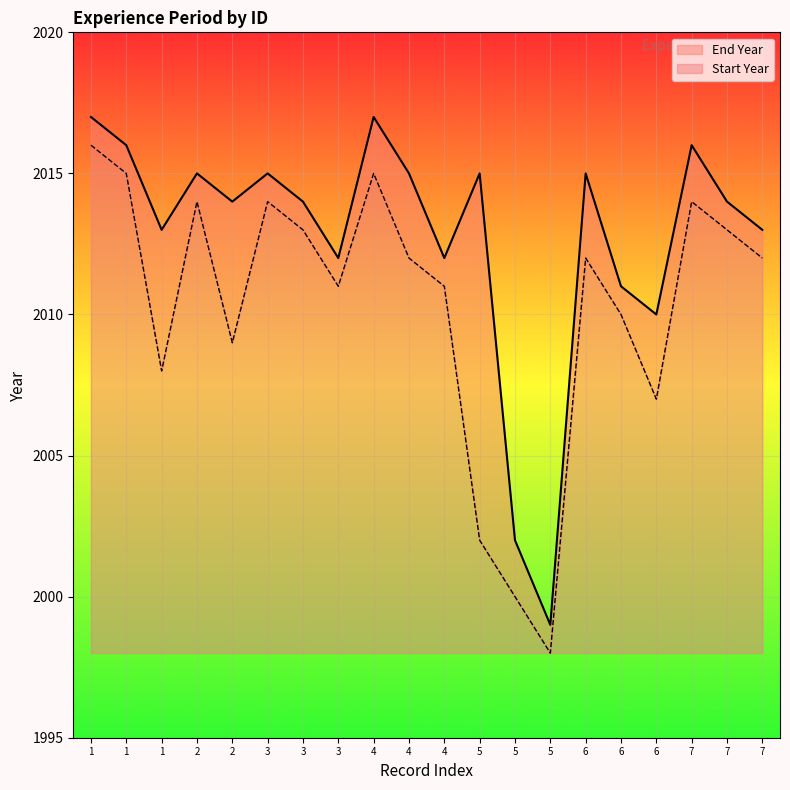

Rank the series by their maximum value, from highest to lowest.

End Year, Start Year